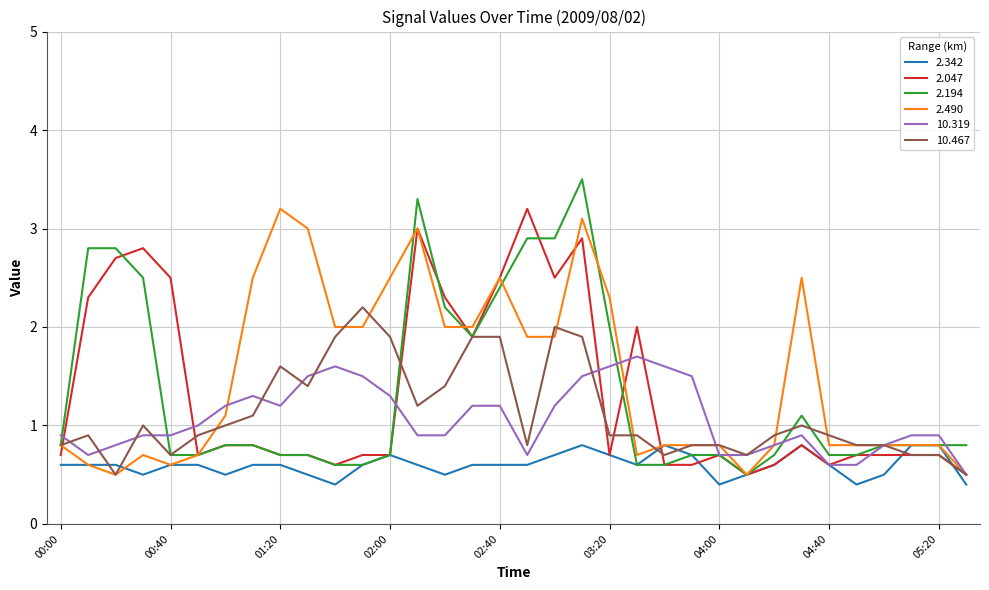

Reading left to right, list all the values displayed in this chart.

2.342: 0.6	0.6	0.6	0.5	0.6	0.6	0.5	0.6	0.6	0.5	0.4	0.6	0.7	0.6	0.5	0.6	0.6	0.6	0.7	0.8	0.7	0.6	0.8	0.7	0.4	0.5	0.6	0.8	0.6	0.4	0.5	0.8	0.8	0.4
2.047: 0.7	2.3	2.7	2.8	2.5	0.7	0.8	0.8	0.7	0.7	0.6	0.7	0.7	3.0	2.3	1.9	2.5	3.2	2.5	2.9	0.7	2.0	0.6	0.6	0.7	0.5	0.6	0.8	0.6	0.7	0.7	0.7	0.7	0.5
2.194: 0.8	2.8	2.8	2.5	0.7	0.7	0.8	0.8	0.7	0.7	0.6	0.6	0.7	3.3	2.2	1.9	2.4	2.9	2.9	3.5	2.0	0.6	0.6	0.7	0.7	0.5	0.7	1.1	0.7	0.7	0.8	0.8	0.8	0.8
2.490: 0.8	0.6	0.5	0.7	0.6	0.7	1.1	2.5	3.2	3.0	2.0	2.0	2.5	3.0	2.0	2.0	2.5	1.9	1.9	3.1	2.3	0.7	0.8	0.8	0.8	0.5	0.8	2.5	0.8	0.8	0.8	0.8	0.8	0.5
10.319: 0.9	0.7	0.8	0.9	0.9	1.0	1.2	1.3	1.2	1.5	1.6	1.5	1.3	0.9	0.9	1.2	1.2	0.7	1.2	1.5	1.6	1.7	1.6	1.5	0.7	0.7	0.8	0.9	0.6	0.6	0.8	0.9	0.9	0.5
10.467: 0.8	0.9	0.5	1.0	0.7	0.9	1.0	1.1	1.6	1.4	1.9	2.2	1.9	1.2	1.4	1.9	1.9	0.8	2.0	1.9	0.9	0.9	0.7	0.8	0.8	0.7	0.9	1.0	0.9	0.8	0.8	0.7	0.7	0.5